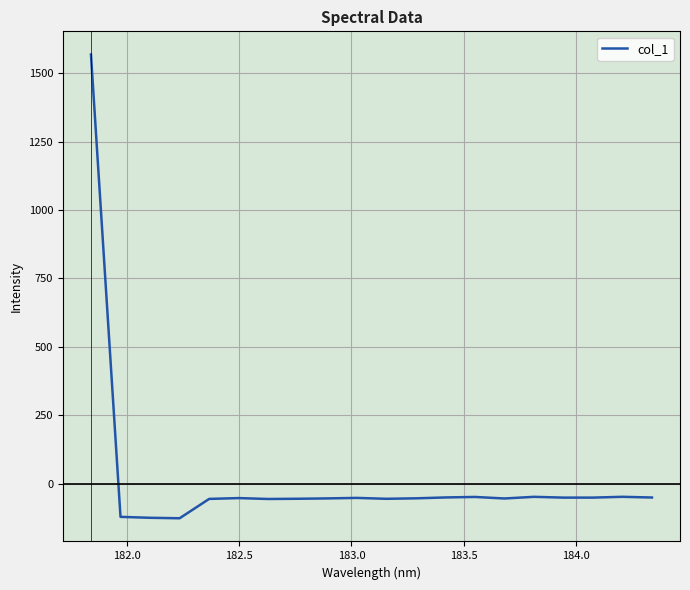

What is the greatest value displayed?

1568.0